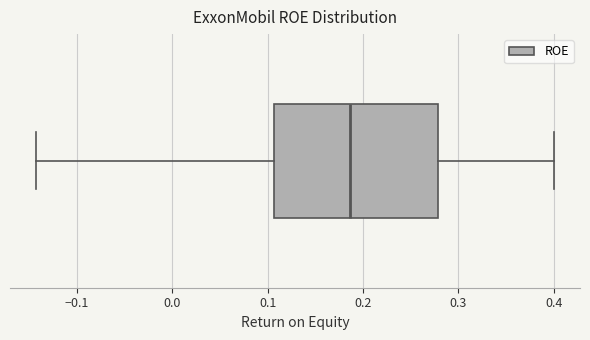

Read this box plot against the x-axis: the position of the median line, the range covered by the box, and the ends of both whiskers. The values are not printed on the chart, so give them approximately, as read against the axis.

median 0.19, box 0.11 to 0.28, whiskers -0.14 to 0.40